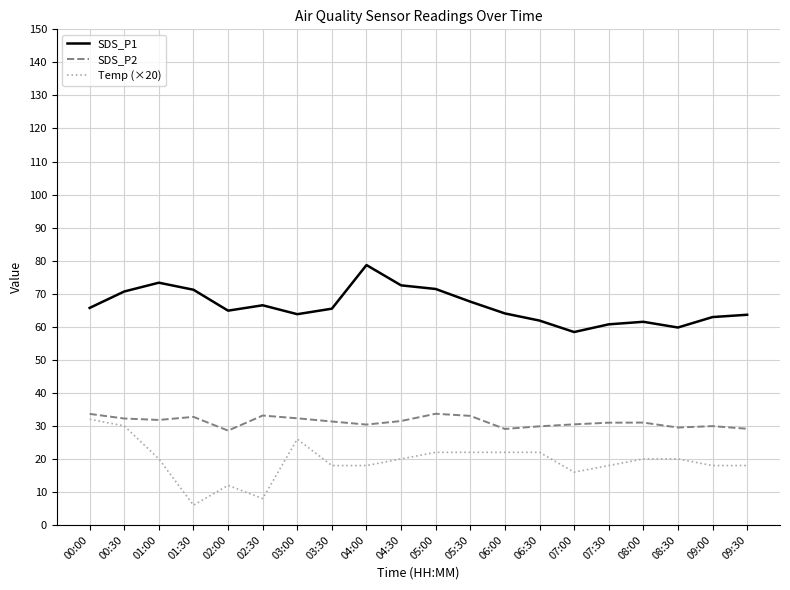

True or false: SDS_P2 and Temp (×20) cross at least once.

False